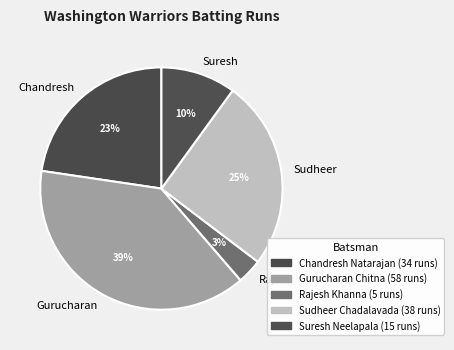

Count the number of slices in the pie.

5